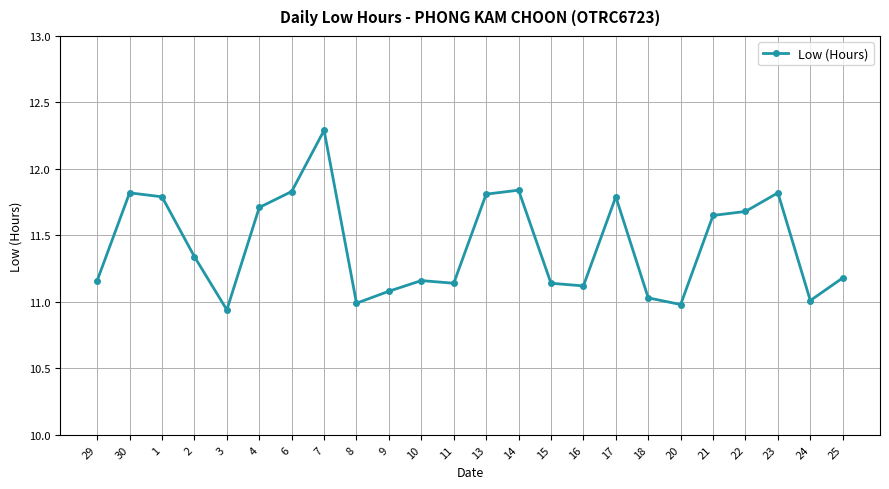

Between 7 and 17, which is larger?

7